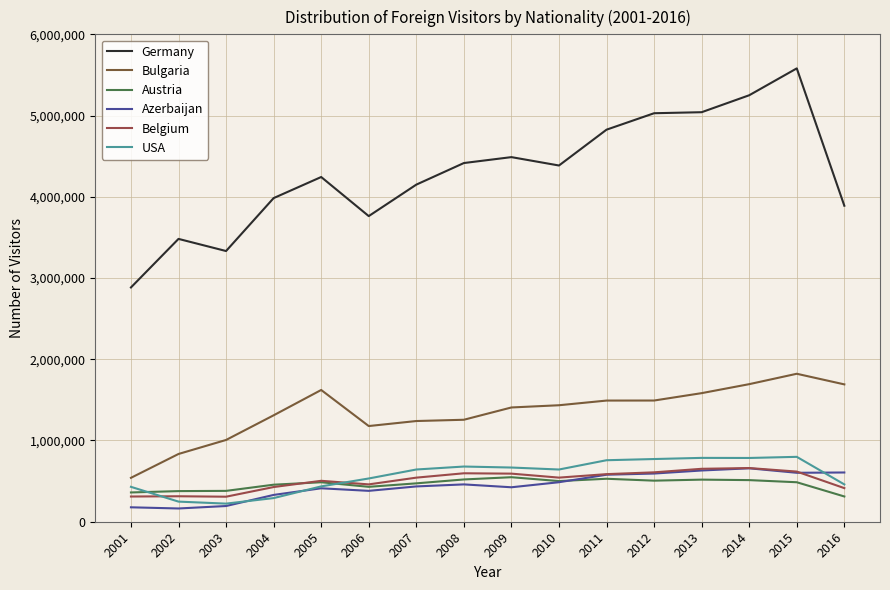

What is the total value across all series at 2009?

8126463